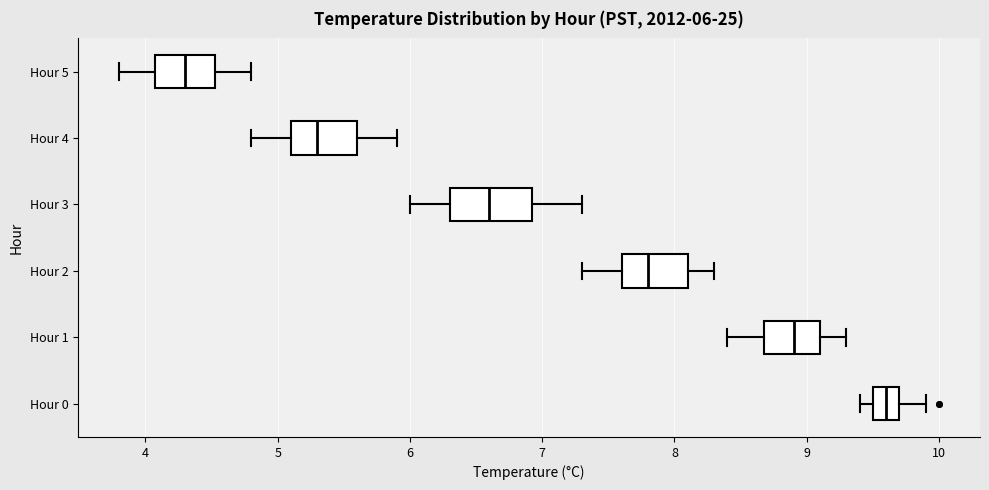

Which box has the furthest to the left median line?

Hour 5